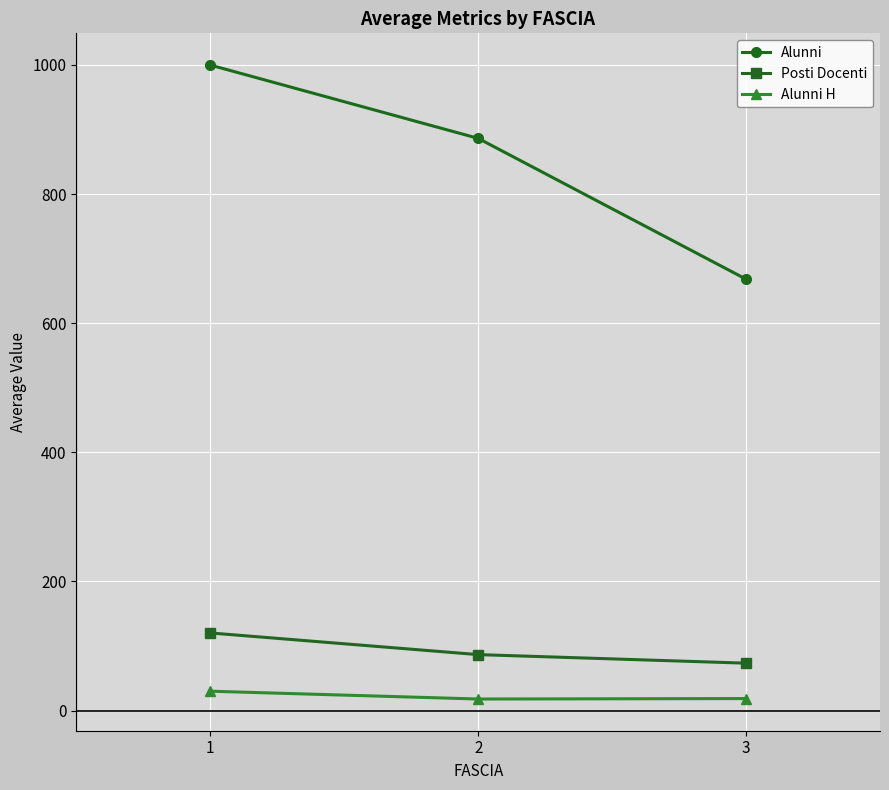

The value of Posti Docenti at 3 is 117.8. True or false?

False